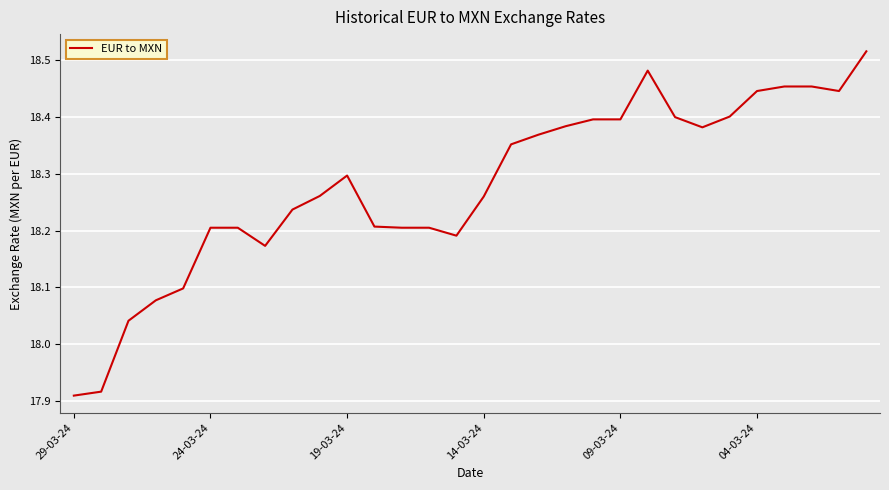

What is the difference between the maximum and minimum values?

0.6